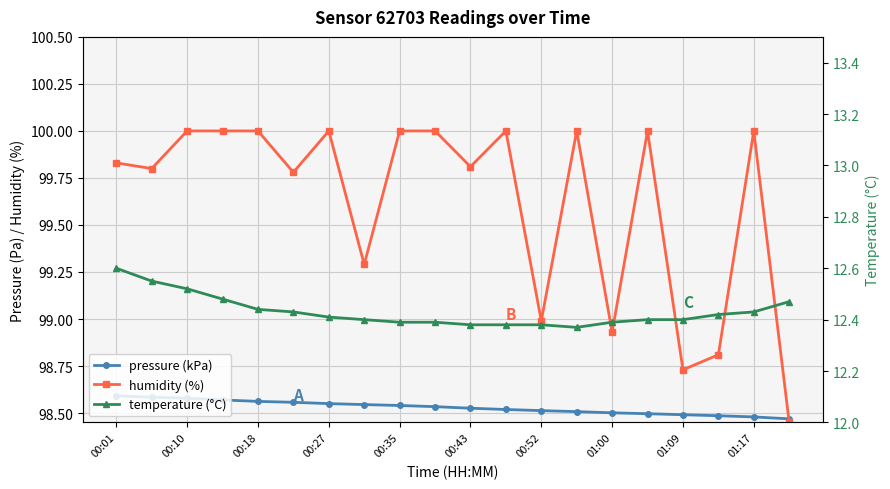

What are all the series names shown in the legend?

pressure (kPa), humidity (%), temperature (°C)